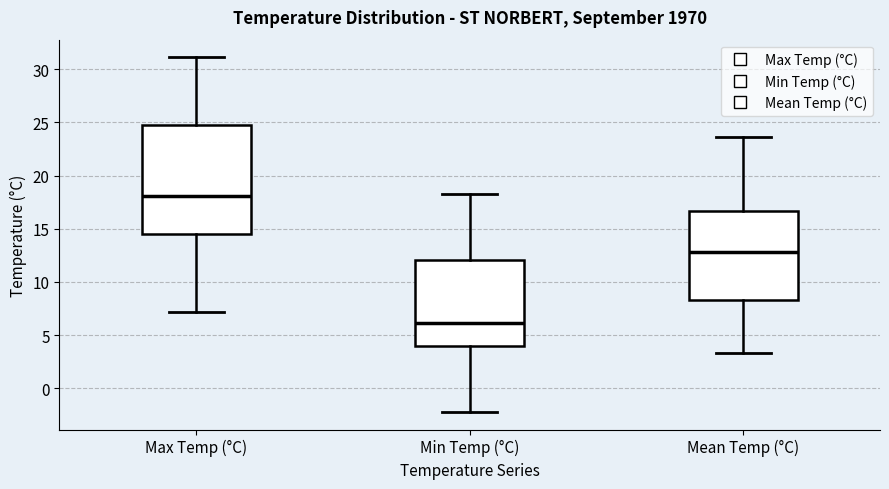

Which box has the lowest median line?

Min Temp (°C)